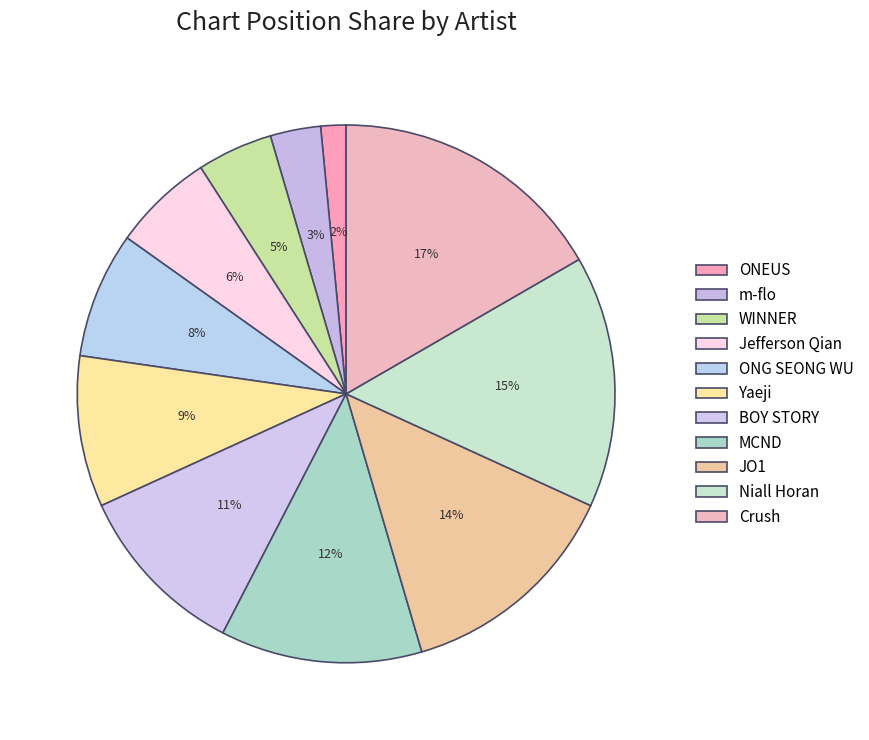

Count the number of slices in the pie.

11